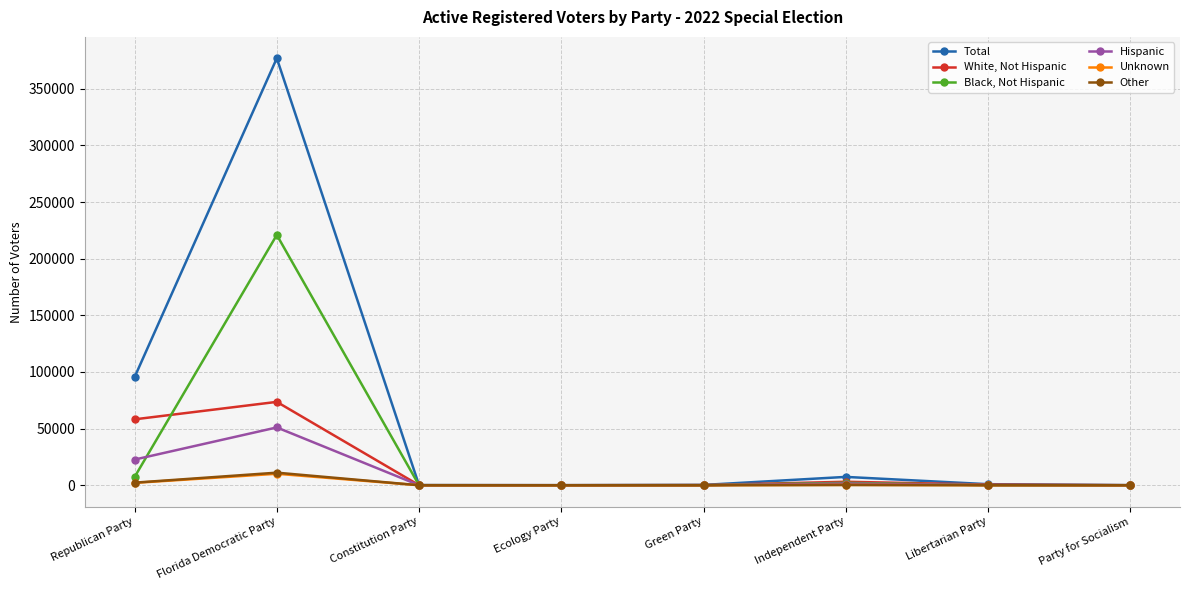

What is the maximum value for White, Not Hispanic?

73596